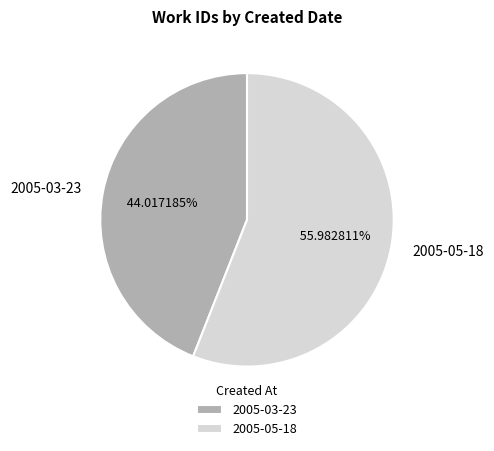

What percentage is the 2005-05-18 slice, to the nearest percent?

56%